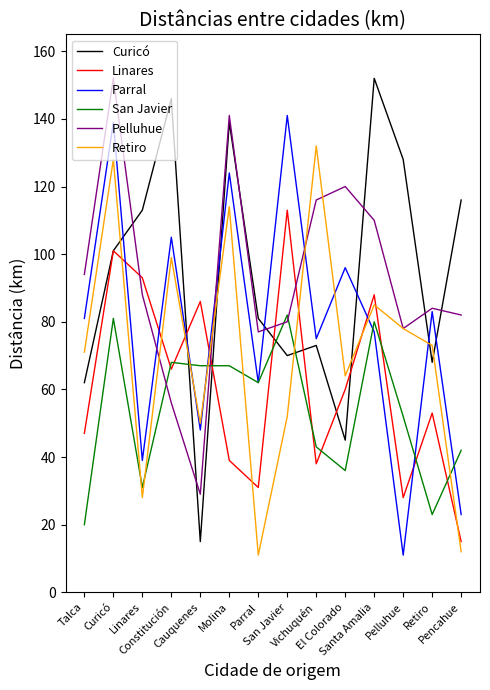

What are all the series names shown in the legend?

Curicó, Linares, Parral, San Javier, Pelluhue, Retiro